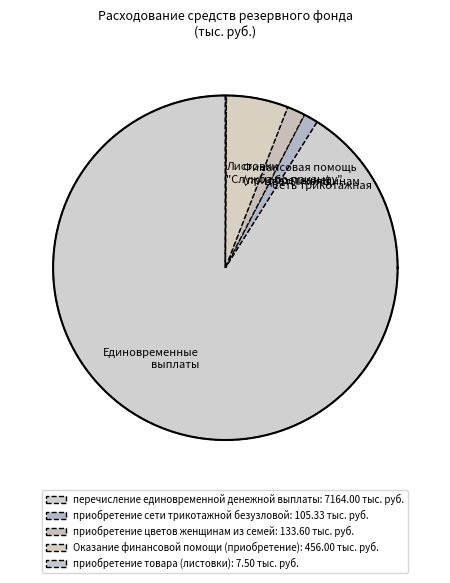

To the nearest percent, what is the combined percentage of приобретение цветов женщинам из семей and приобретение сети трикотажной безузловой?

3%